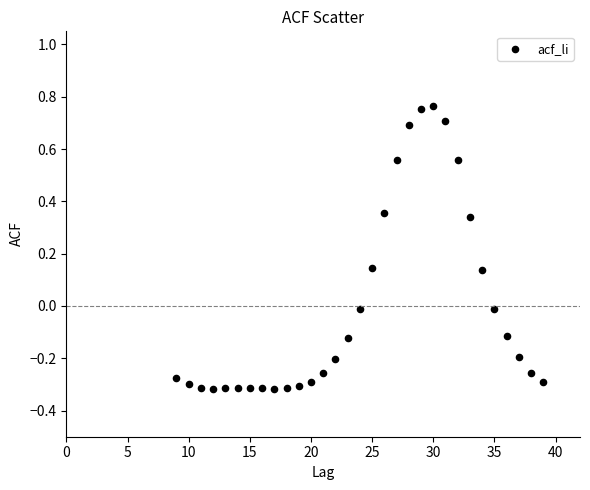

What is the range of Y values (max minus min)?

1.1